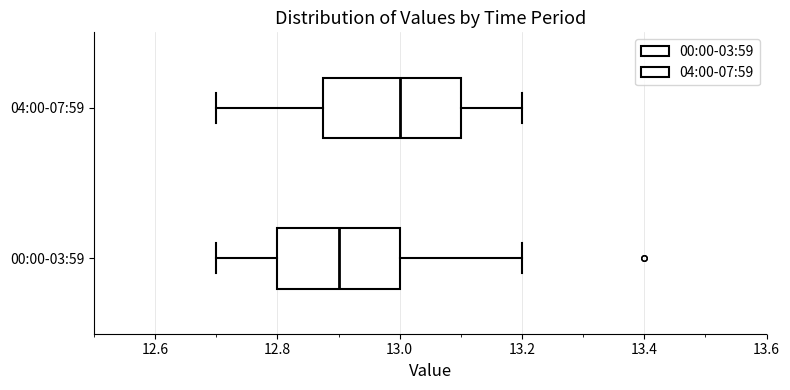

Reading bottom to top, transcribe this box plot: for each box, give where its median line is, the range the box spans, and where its two whiskers end, as read against the x-axis. The values are not printed on the chart, so give them approximately, as read against the axis.

00:00-03:59: median 12.90, box 12.80 to 13.00, whiskers 12.70 to 13.20
04:00-07:59: median 13.00, box 12.88 to 13.10, whiskers 12.70 to 13.20